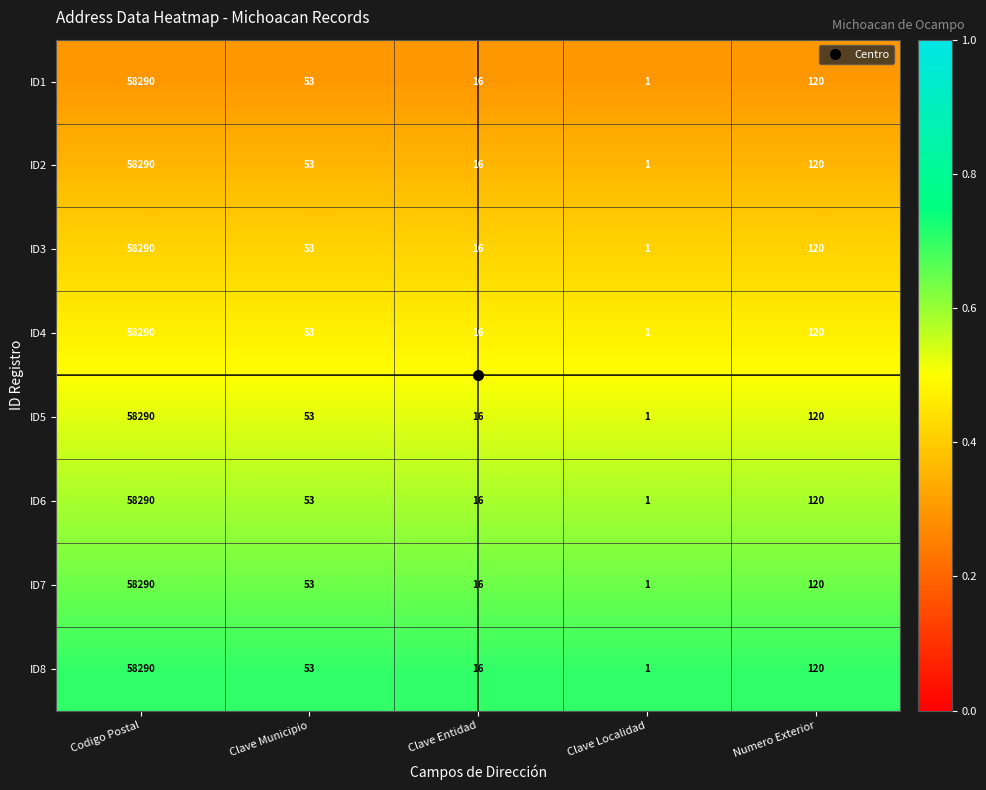

The ID8 series shows 86 at Clave Municipio. True or false?

False